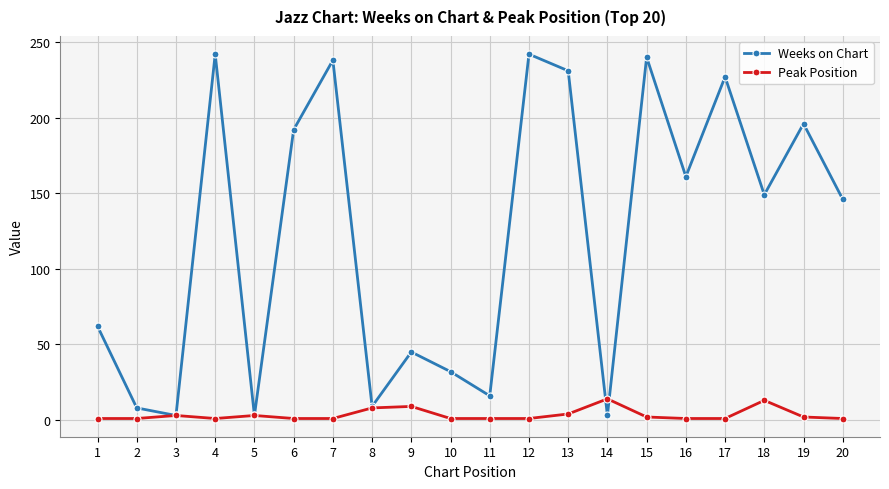

Which series has the largest range (max minus min)?

Weeks on Chart